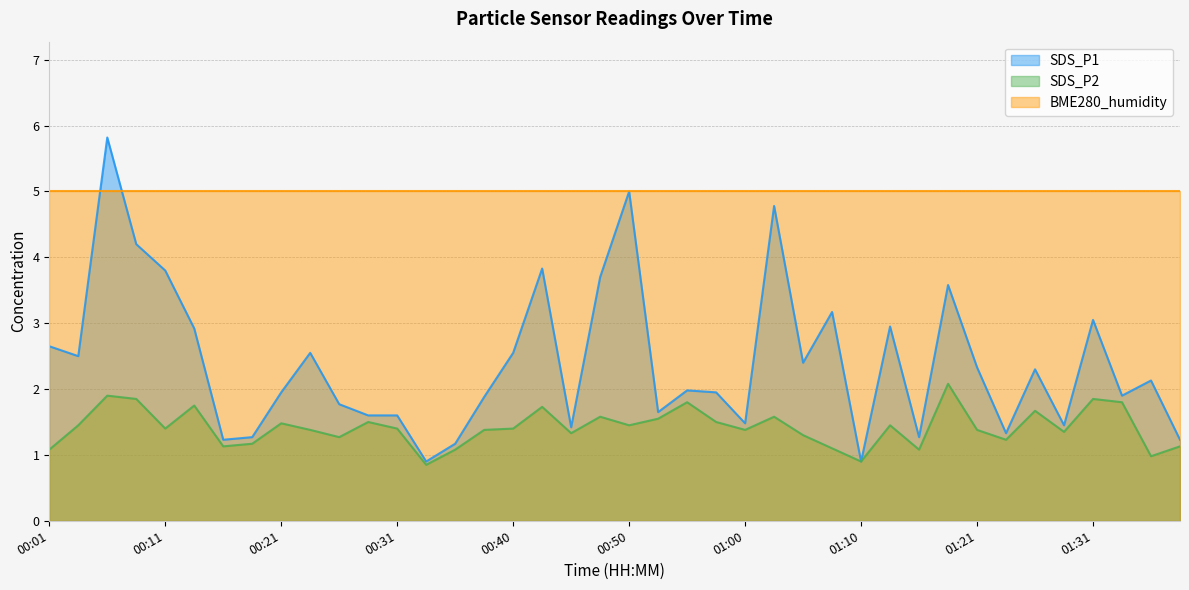

True or false: SDS_P1 has more than 2 points higher than both neighbors.

True